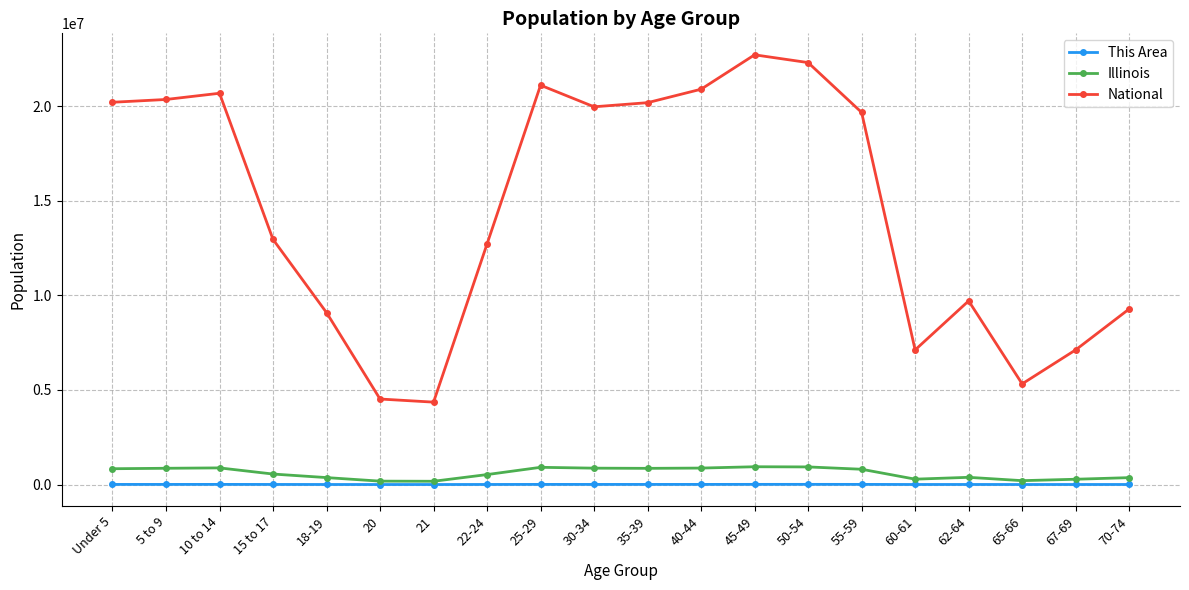

True or false: This Area and National cross at least once.

False